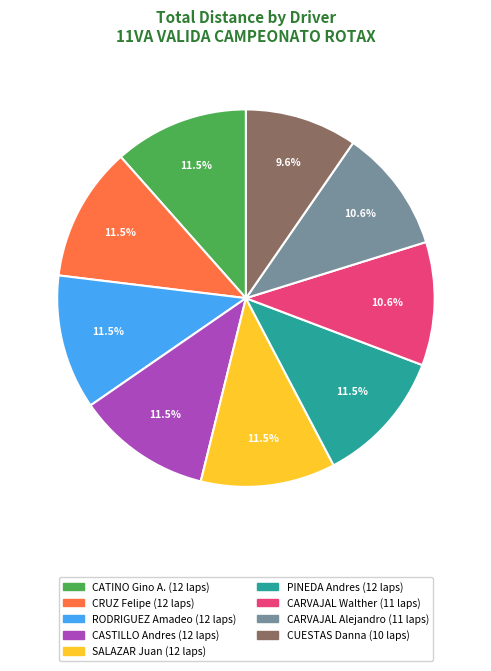

Combined, do RODRIGUEZ Amadeo and CARVAJAL Walther account for over 50%?

No